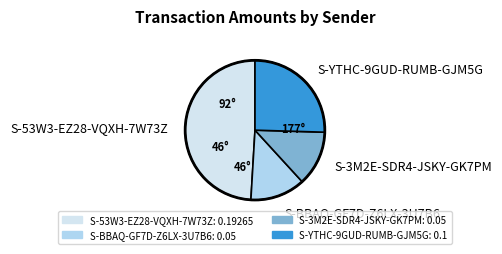

Do S-YTHC-9GUD-RUMB-GJM5G and S-BBAQ-GF7D-Z6LX-3U7B6 together represent more than half of the pie?

No